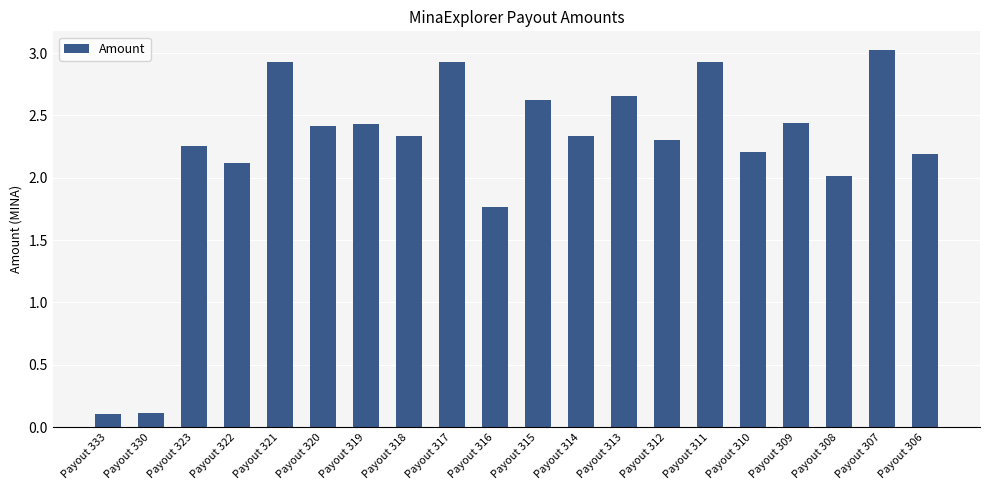

What is the value of the 9th bar from the left?

2.9